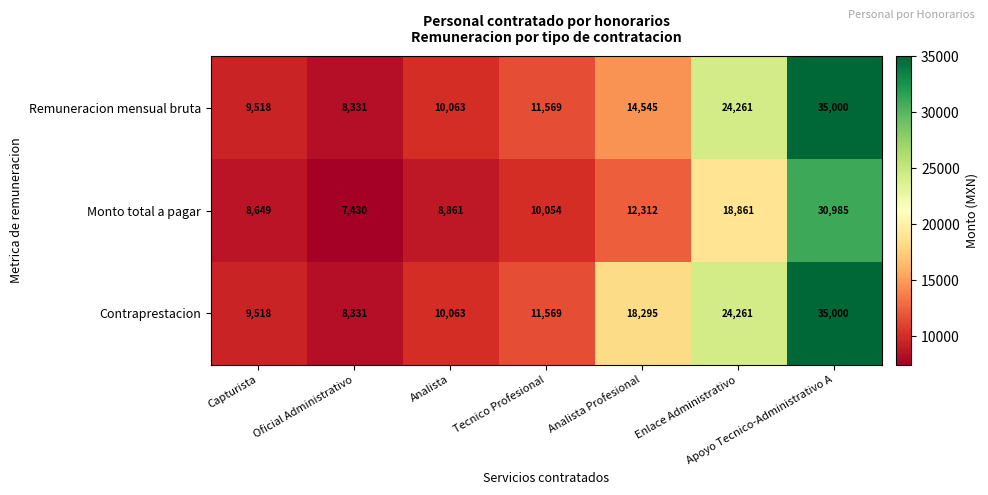

Which category has the highest value across all series?

Apoyo Tecnico-Administrativo A